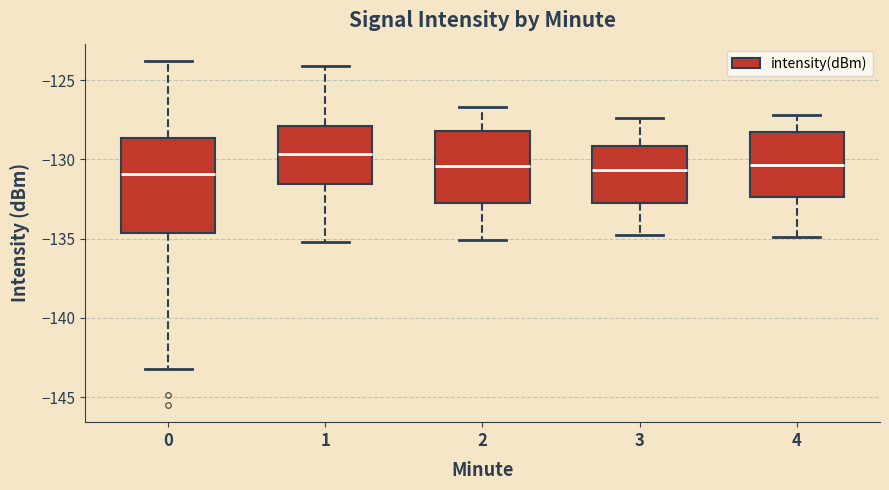

Reading left to right, transcribe this box plot: for each box, give where its median line is, the range the box spans, and where its two whiskers end, as read against the y-axis. The values are not printed on the chart, so give them approximately, as read against the axis.

0: median -131.0, box -134.5 to -128.5, whiskers -143.0 to -124.0
1: median -129.5, box -131.5 to -128.0, whiskers -135.0 to -124.0
2: median -130.5, box -133.0 to -128.0, whiskers -135.0 to -126.5
3: median -130.5, box -132.5 to -129.0, whiskers -135.0 to -127.5
4: median -130.5, box -132.5 to -128.5, whiskers -135.0 to -127.0